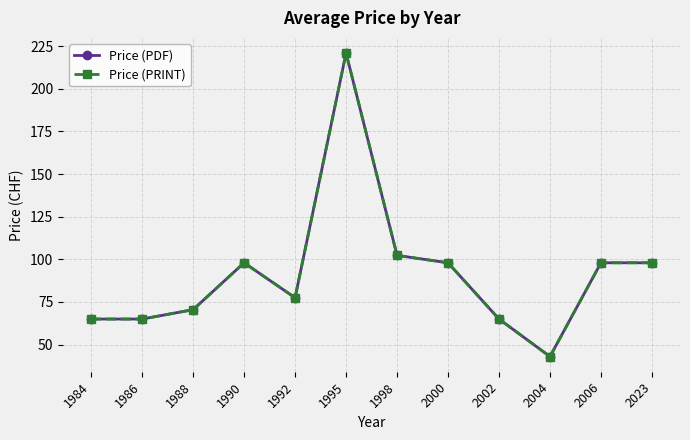

Count the number of categories in the chart.

12